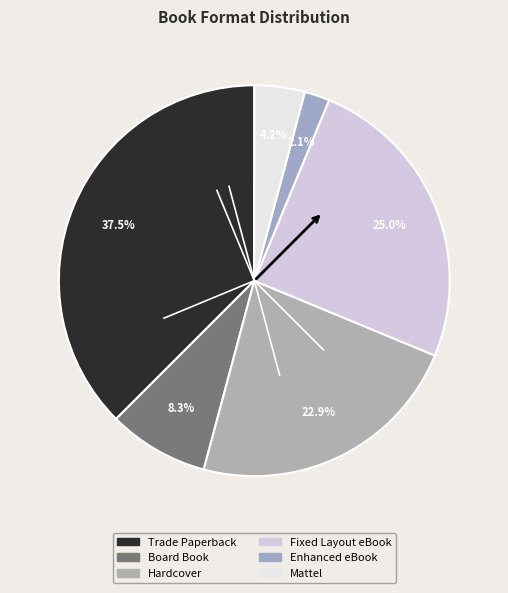

How many slices are in this pie chart?

6